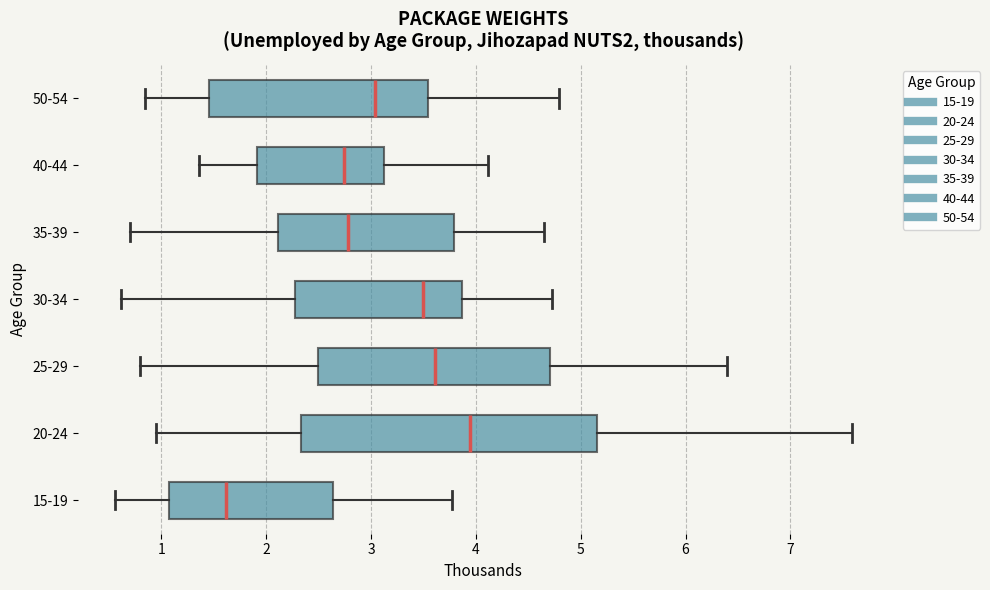

Reading bottom to top, read every box against the x-axis: the position of its median line, the range the box covers, and the ends of its whiskers. The values are not printed on the chart, so give them approximately, as read against the axis.

15-19: median 1.6, box 1.1 to 2.6, whiskers 0.6 to 3.8
20-24: median 3.9, box 2.3 to 5.2, whiskers 0.9 to 7.6
25-29: median 3.6, box 2.5 to 4.7, whiskers 0.8 to 6.4
30-34: median 3.5, box 2.3 to 3.9, whiskers 0.6 to 4.7
35-39: median 2.8, box 2.1 to 3.8, whiskers 0.7 to 4.6
40-44: median 2.7, box 1.9 to 3.1, whiskers 1.4 to 4.1
50-54: median 3.0, box 1.5 to 3.5, whiskers 0.8 to 4.8